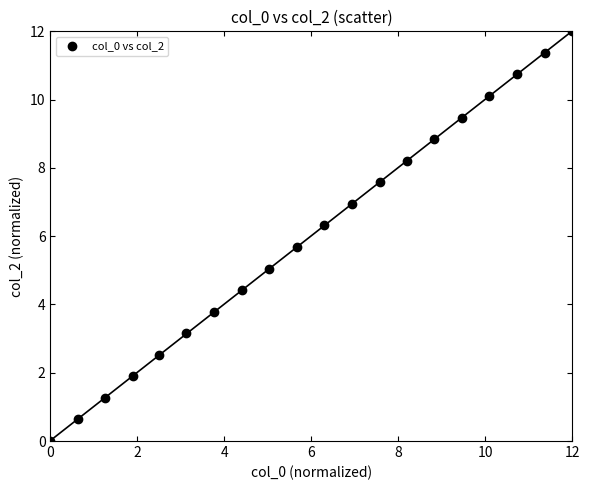

What is the range of X values (max minus min)?

12.0